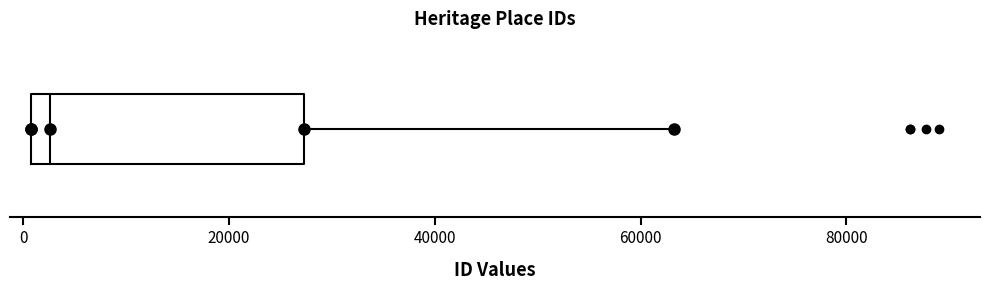

Where is the left edge of the box on the x-axis? The values are not printed on the chart, so give them approximately, as read against the axis.

0